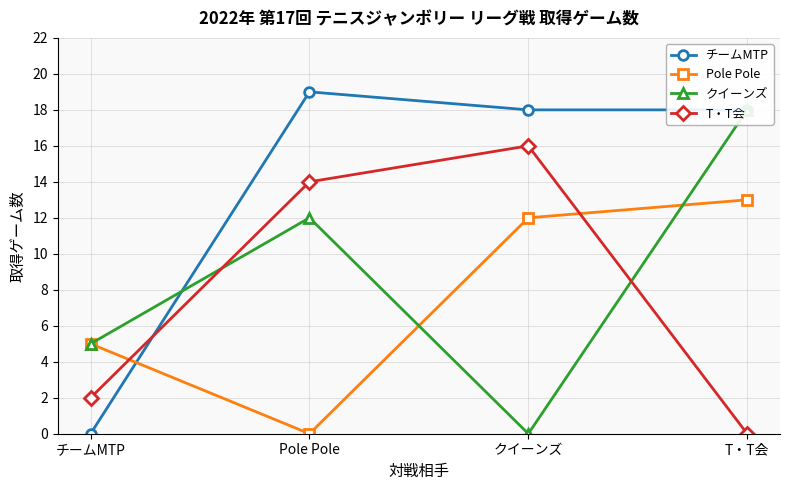

At how many categories does at least one series exceed 9?

3